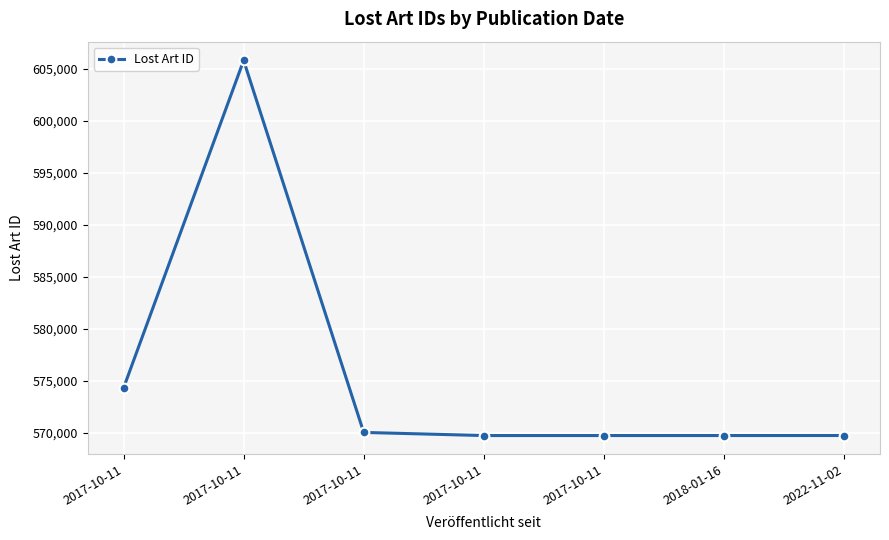

How many data points are less than 569768?

3